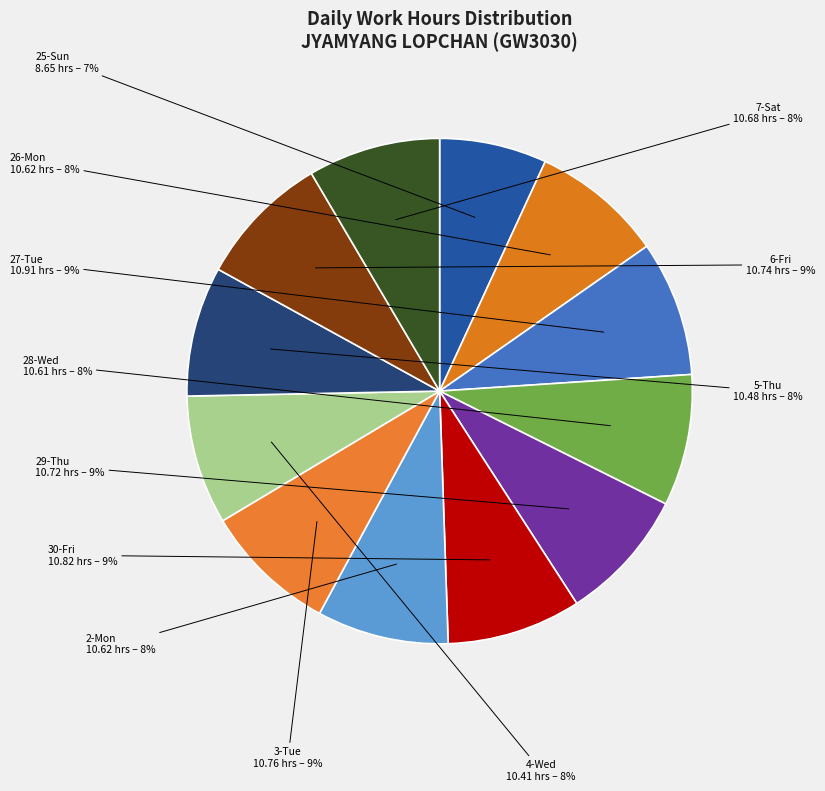

Is it true that 7-Sat is 14% of the pie?

False